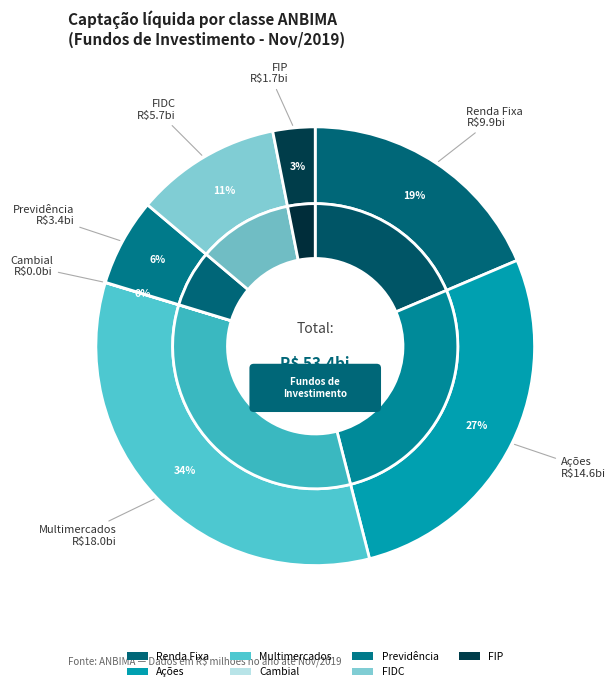

What percentage is the Previdência slice, to the nearest percent?

6%